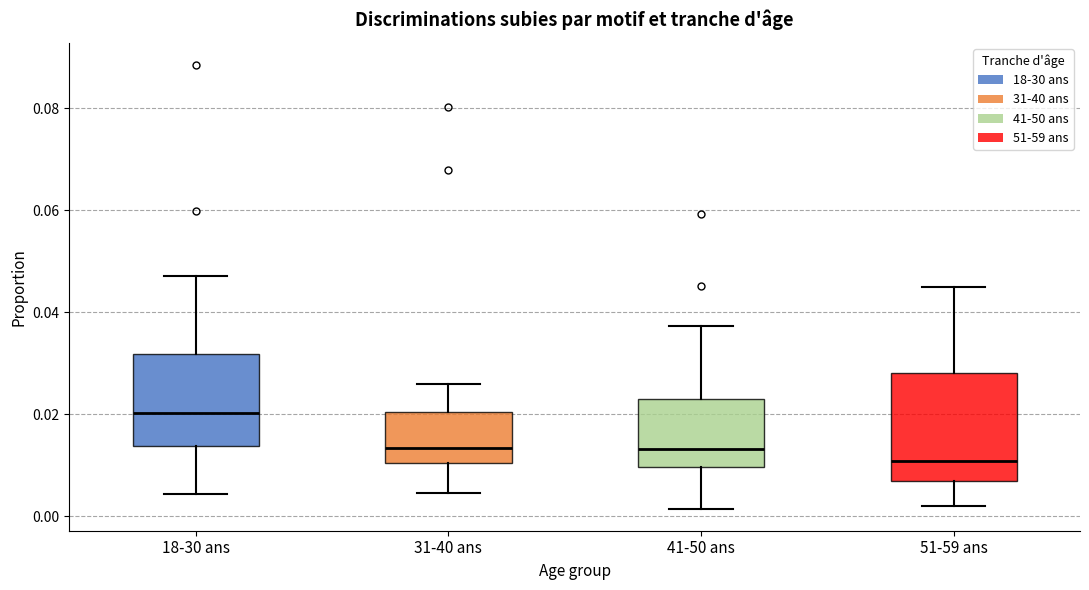

Reading left to right, read every box against the y-axis: the position of its median line, the range the box covers, and the ends of its whiskers. The values are not printed on the chart, so give them approximately, as read against the axis.

18-30 ans: median 0.020, box 0.014 to 0.032, whiskers 0.004 to 0.048
31-40 ans: median 0.014, box 0.010 to 0.020, whiskers 0.004 to 0.026
41-50 ans: median 0.014, box 0.010 to 0.024, whiskers 0.002 to 0.038
51-59 ans: median 0.010, box 0.006 to 0.028, whiskers 0.002 to 0.046